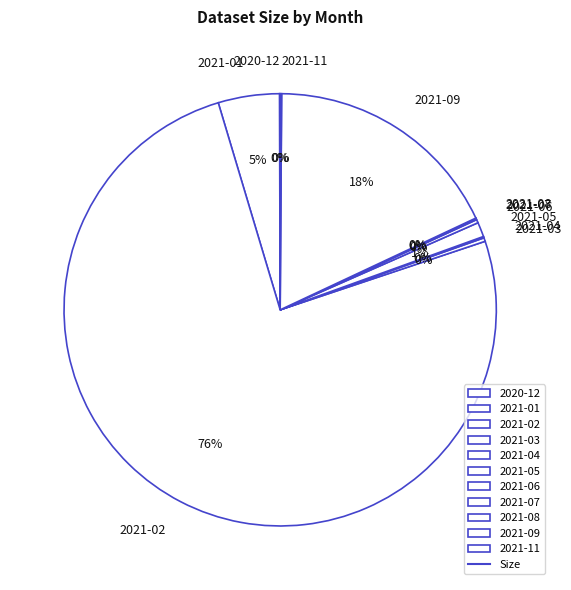

What is the largest slice in the pie chart?

2021-02